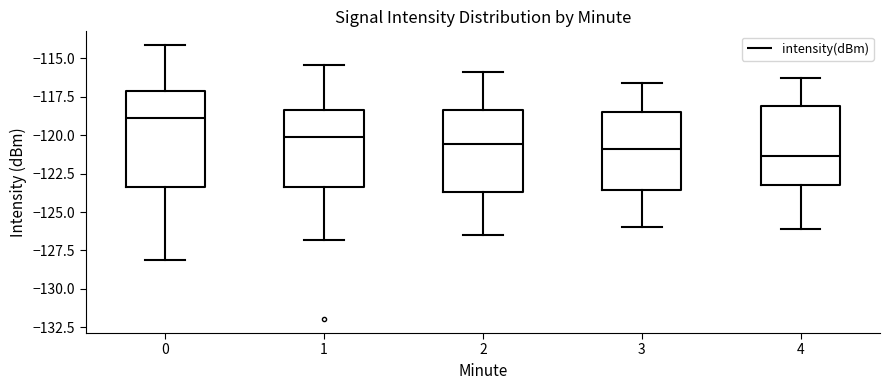

Where does the lower whisker of the box at x = 0 end on the y-axis? The values are not printed on the chart, so give them approximately, as read against the axis.

-128.0